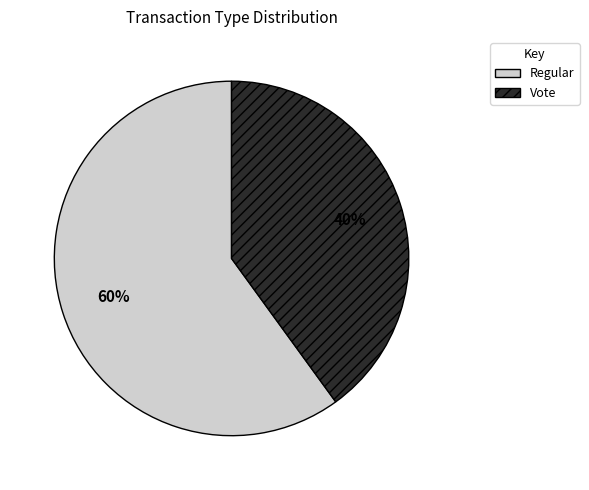

Do Vote and Regular together represent more than half of the pie?

Yes